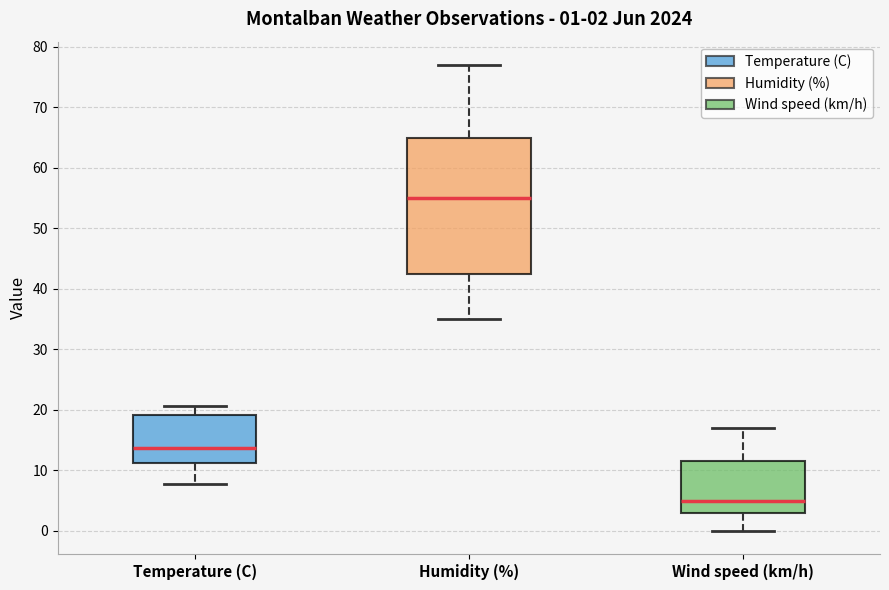

Which box has the highest median line?

Humidity (%)